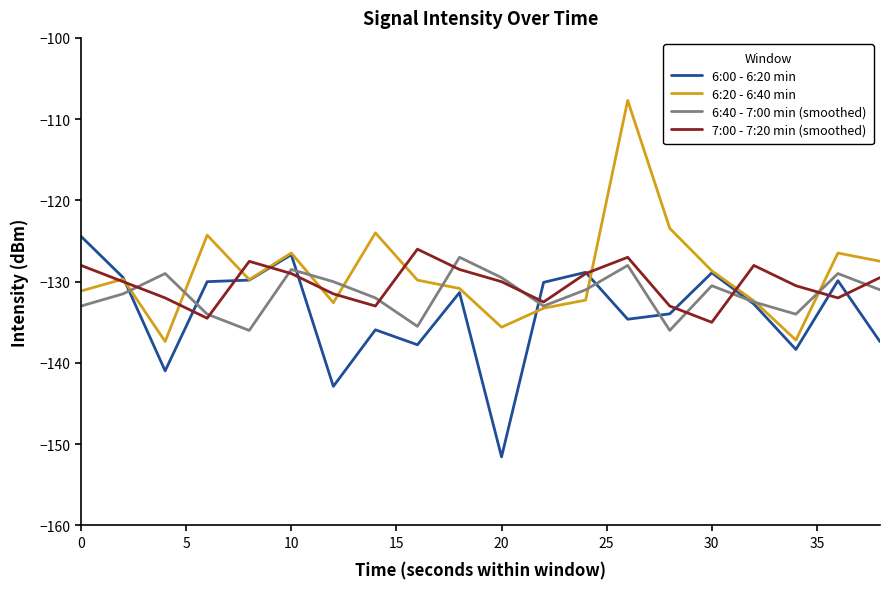

Rank the series by their average value, from lowest to highest.

6:00 - 6:20 min, 6:40 - 7:00 min (smoothed), 7:00 - 7:20 min (smoothed), 6:20 - 6:40 min